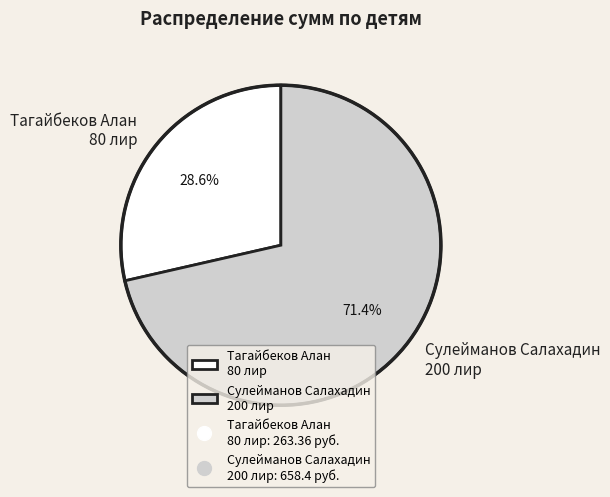

Between Сулейманов Салахадин 200 лир and Тагайбеков Алан 80 лир, which is larger?

Сулейманов Салахадин 200 лир